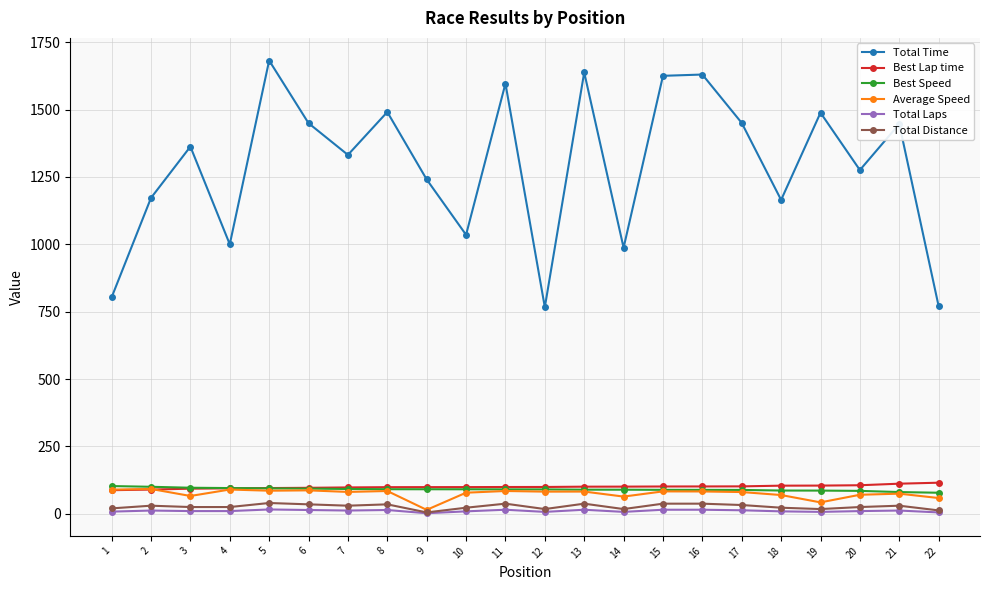

True or false: Total Distance and Total Time cross at least once.

False